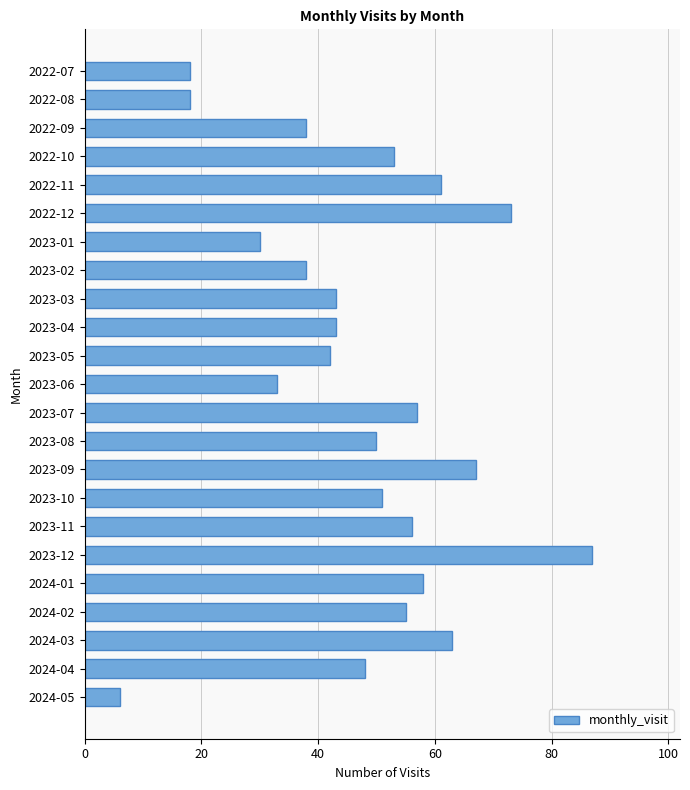

How many distinct data groups are displayed?

1